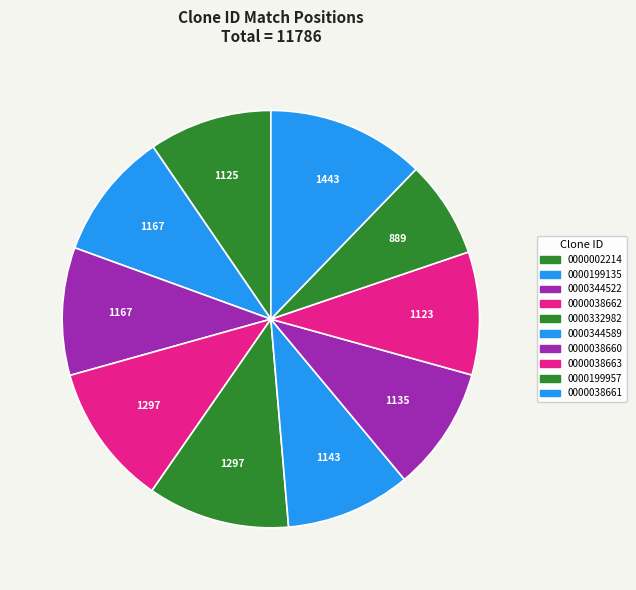

How many segments does this pie chart have?

10